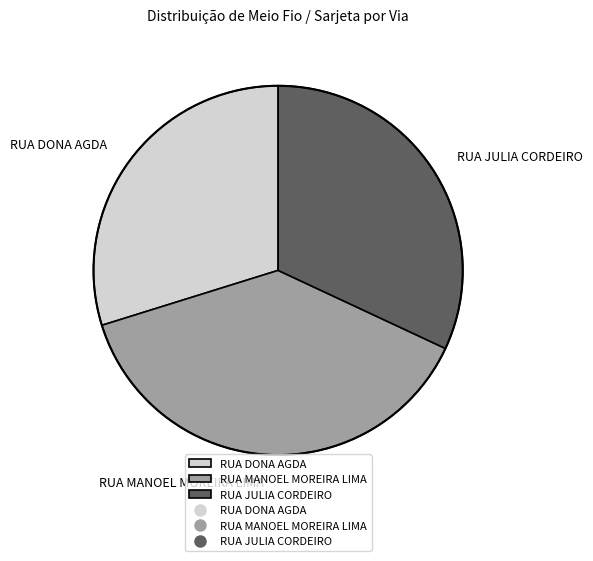

Is the sum of RUA MANOEL MOREIRA LIMA and RUA DONA AGDA greater than half?

Yes